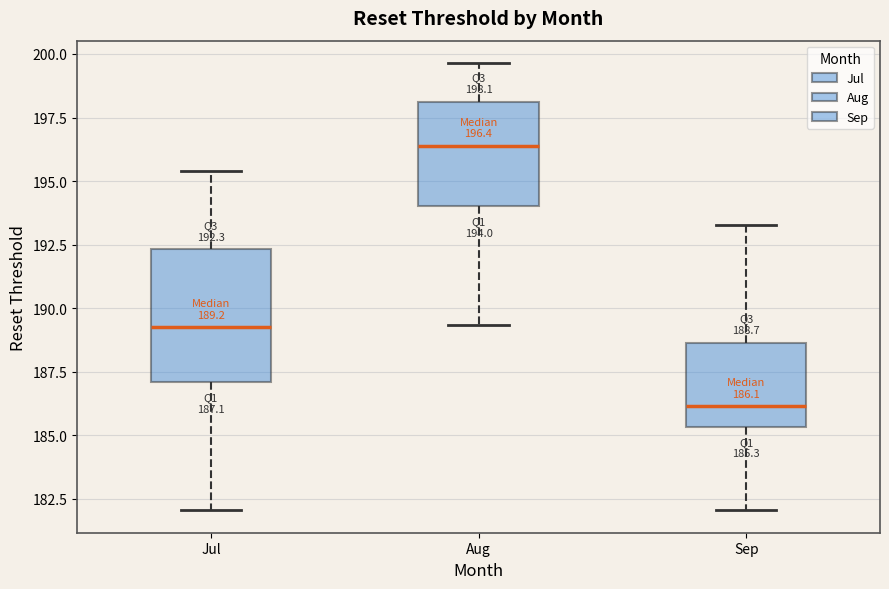

Which box's median line is the highest?

Aug